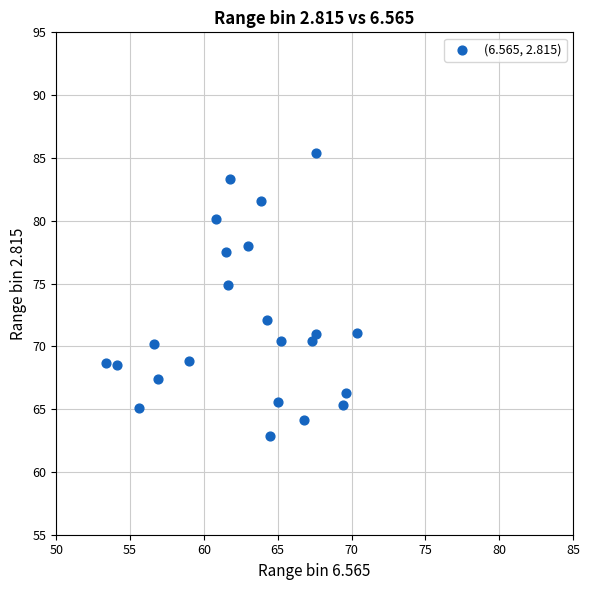

What is the range of X values (max minus min)?

17.0